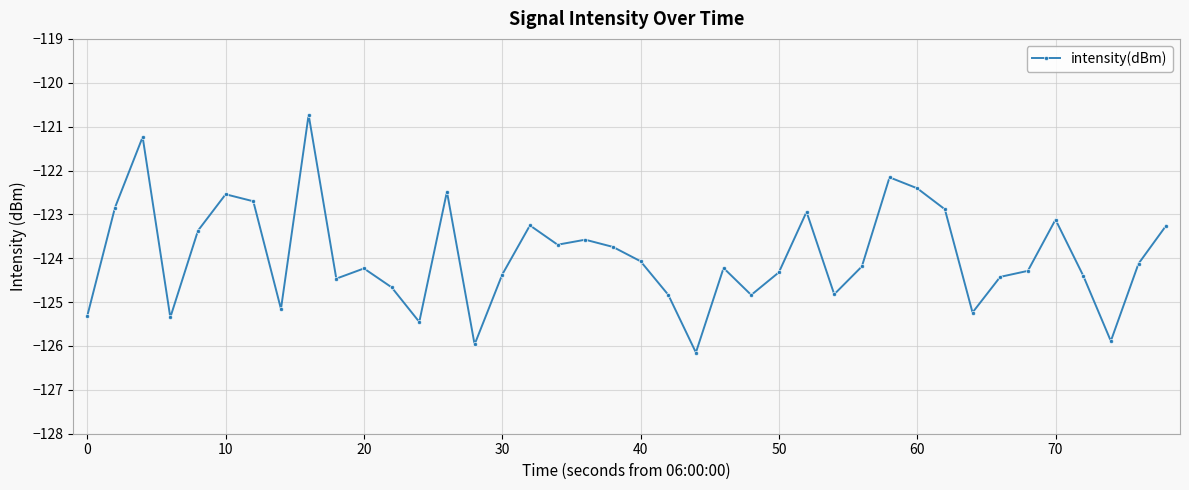

True or false: there are more than 0 points higher than both neighbors.

True